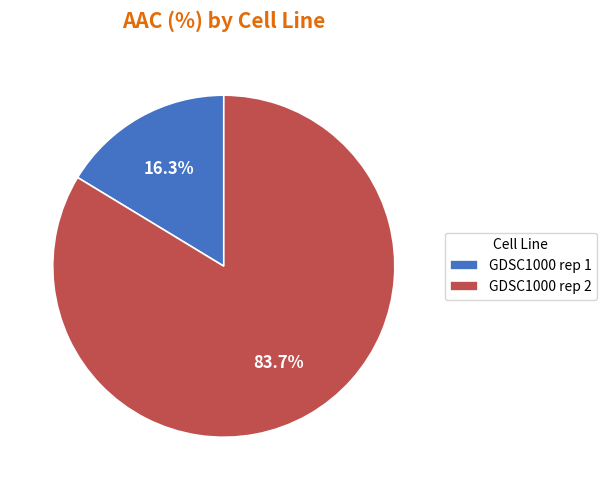

Which has a higher value, GDSC1000 rep 1 or GDSC1000 rep 2?

GDSC1000 rep 2